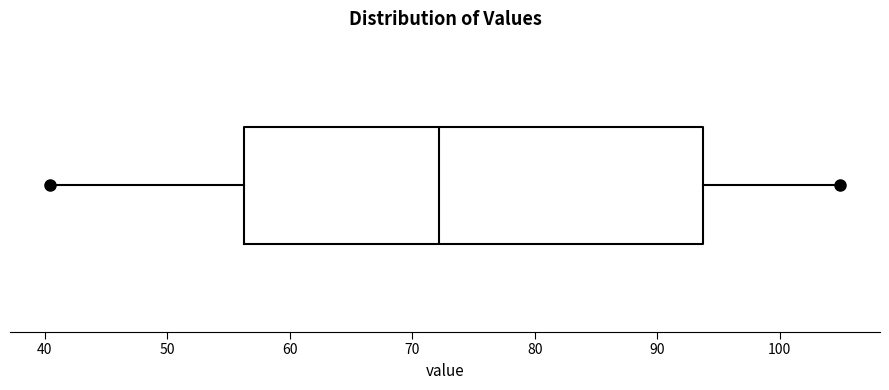

Transcribe this box plot: give where the median line is, the range the box spans, and where the two whiskers end, as read against the x-axis. The values are not printed on the chart, so give them approximately, as read against the axis.

median 72, box 56 to 94, whiskers 40 to 105